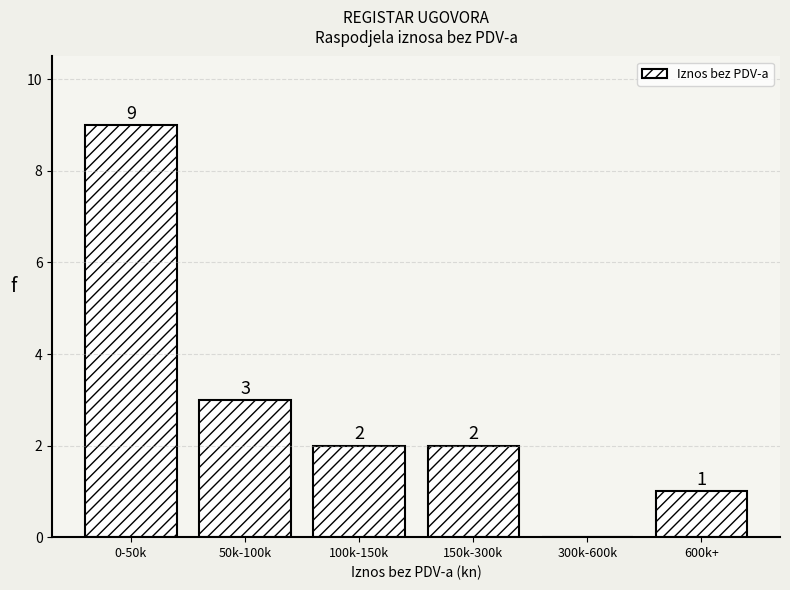

Reading right to left, list all the values displayed in this chart.

600k+=1	300k-600k=0	150k-300k=2	100k-150k=2	50k-100k=3	0-50k=9